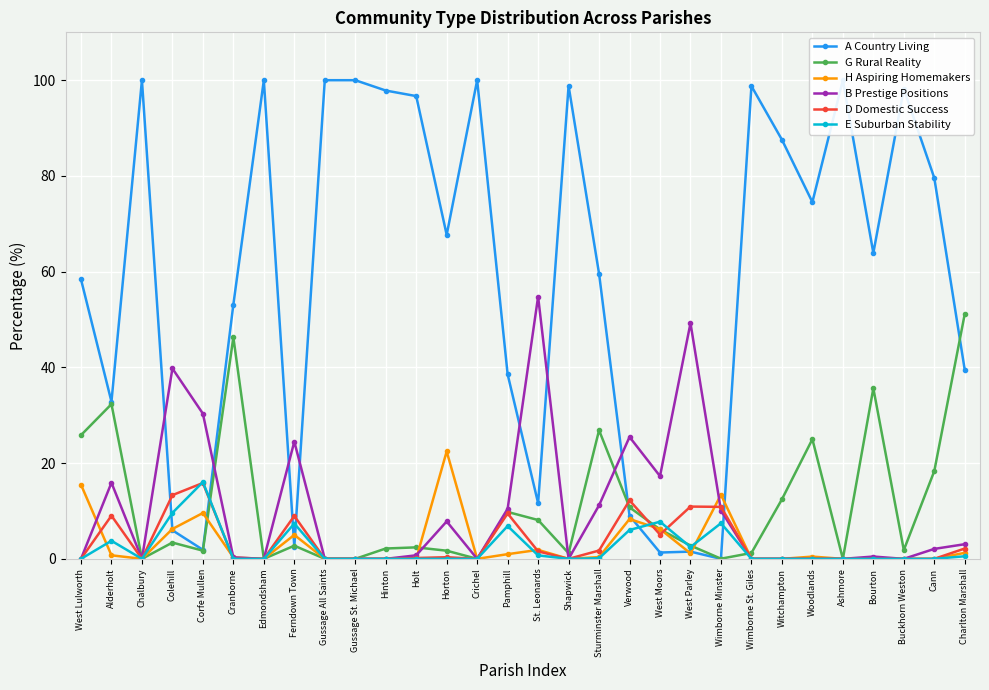

Reading right to left, extract all data points from this chart.

A Country Living: 39.5	79.6	98.2	63.9	100.0	74.5	87.6	98.8	0.0	1.5	1.3	9.0	59.6	98.8	11.6	38.6	100.0	67.7	96.7	97.8	100.0	100.0	2.5	100.0	53.1	1.9	6.0	100.0	32.8	58.4
G Rural Reality: 51.2	18.3	1.8	35.6	0.0	25.0	12.4	1.2	0.0	2.8	6.2	10.8	26.9	1.2	8.1	9.8	0.0	1.7	2.4	2.2	0.0	0.0	2.8	0.0	46.3	1.7	3.4	0.0	32.3	25.8
H Aspiring Homemakers: 1.3	0.0	0.0	0.0	0.0	0.5	0.0	0.0	13.4	1.1	6.2	8.3	0.4	0.0	1.9	1.0	0.0	22.4	0.0	0.0	0.0	0.0	5.0	0.0	0.3	9.6	6.2	0.0	0.7	15.5
B Prestige Positions: 3.1	2.1	0.0	0.5	0.0	0.0	0.0	0.0	10.1	49.2	17.3	25.5	11.2	0.0	54.8	10.5	0.0	7.8	0.7	0.0	0.0	0.0	24.5	0.0	0.3	30.3	39.8	0.0	15.9	0.0
D Domestic Success: 2.2	0.0	0.0	0.0	0.0	0.0	0.0	0.0	10.9	10.9	5.1	12.2	1.7	0.0	1.6	9.5	0.0	0.3	0.2	0.0	0.0	0.0	9.0	0.0	0.0	15.8	13.3	0.0	9.0	0.0
E Suburban Stability: 0.5	0.0	0.0	0.0	0.0	0.0	0.0	0.0	7.4	2.5	7.8	6.0	0.1	0.0	0.7	6.9	0.0	0.0	0.0	0.0	0.0	0.0	7.4	0.0	0.0	16.0	9.6	0.0	3.8	0.0